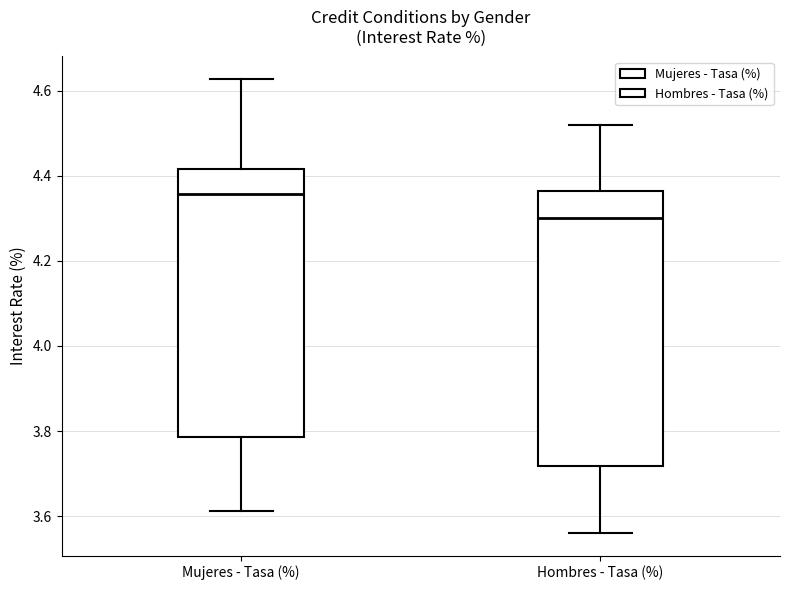

Reading left to right, read every box against the y-axis: the position of its median line, the range the box covers, and the ends of its whiskers. The values are not printed on the chart, so give them approximately, as read against the axis.

Mujeres - Tasa (%): median 4.36, box 3.78 to 4.42, whiskers 3.62 to 4.62
Hombres - Tasa (%): median 4.30, box 3.72 to 4.36, whiskers 3.56 to 4.52